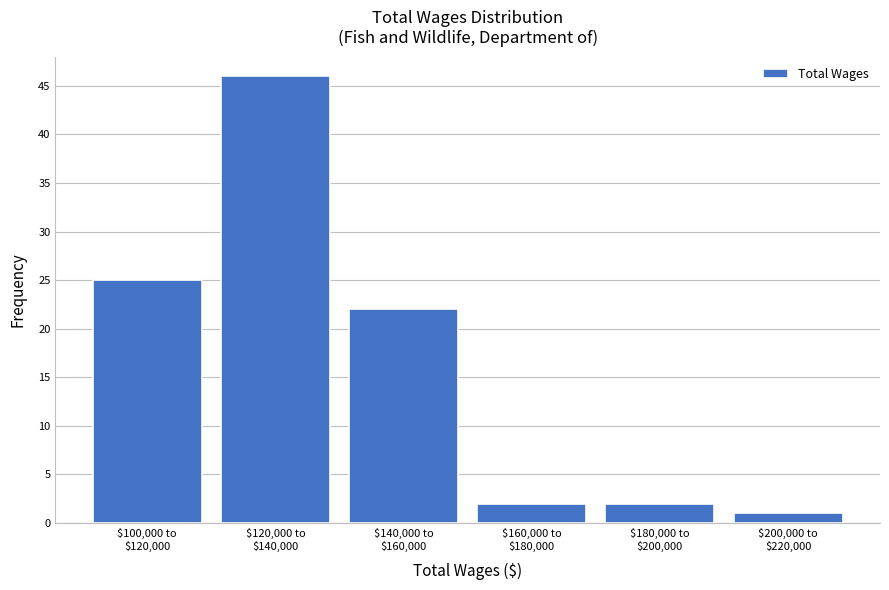

Reading right to left, list all the values displayed in this chart.

1	2	2	22	46	25